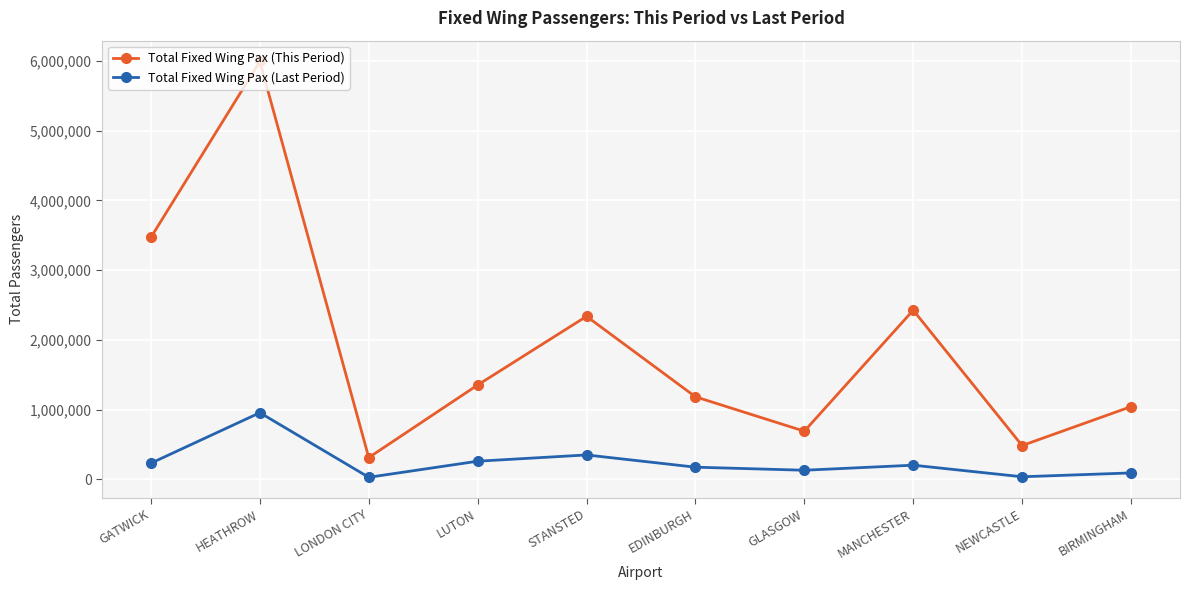

What is the minimum value for Total Fixed Wing Pax (This Period)?

314197